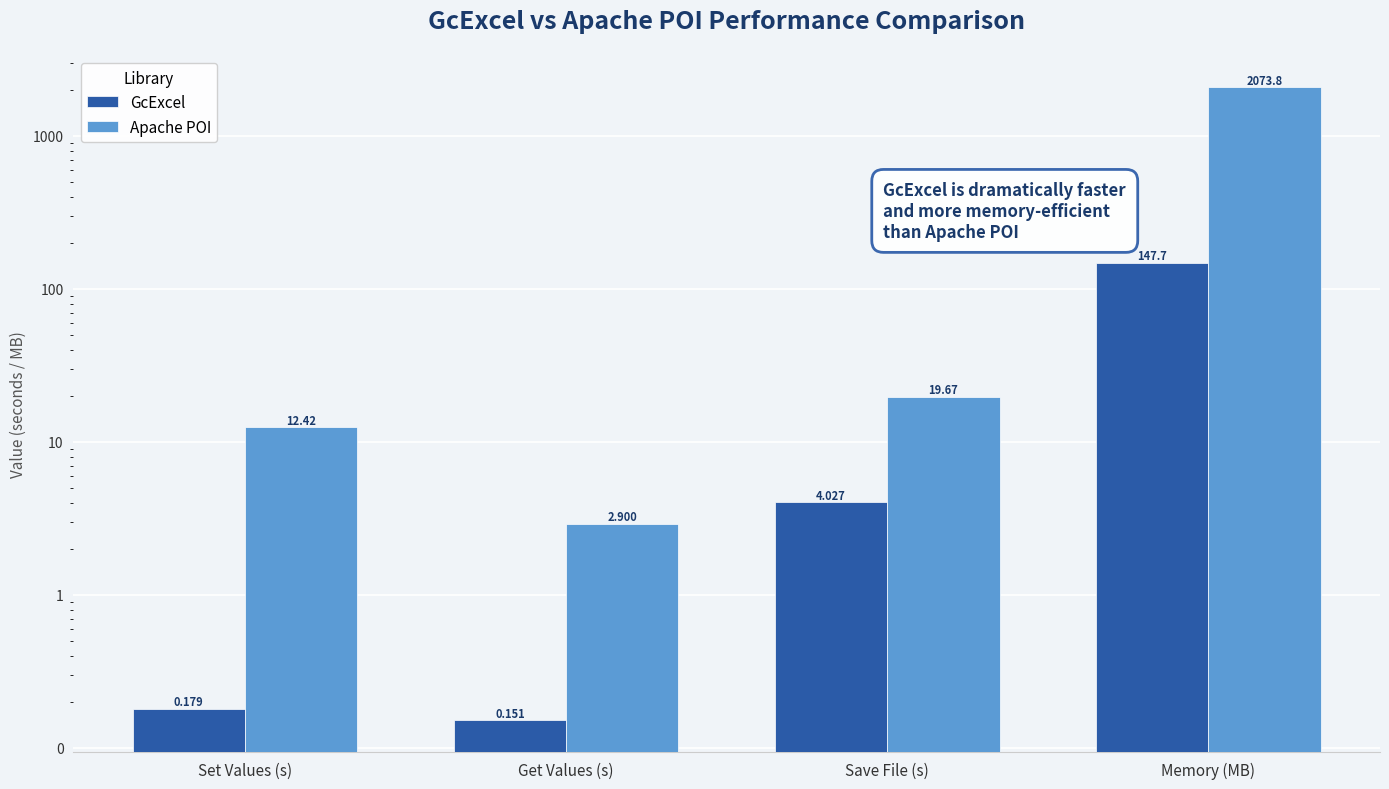

Where is GcExcel nearest to the value 73?

Save File (s)